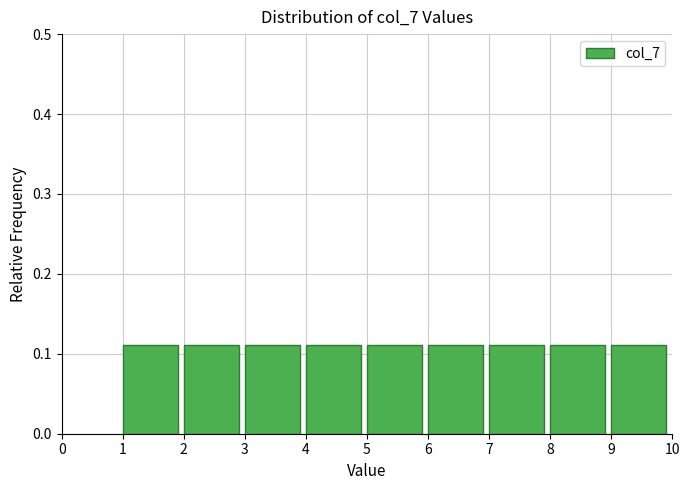

Reading left to right, transcribe this chart: for each bar, give the range it covers on the x-axis and its height. The values are not printed on the chart, so give them approximately, as read against the axis.

1 to 2: 0.11
2 to 3: 0.11
3 to 4: 0.11
4 to 5: 0.11
5 to 6: 0.11
6 to 7: 0.11
7 to 8: 0.11
8 to 9: 0.11
9 to 10: 0.11